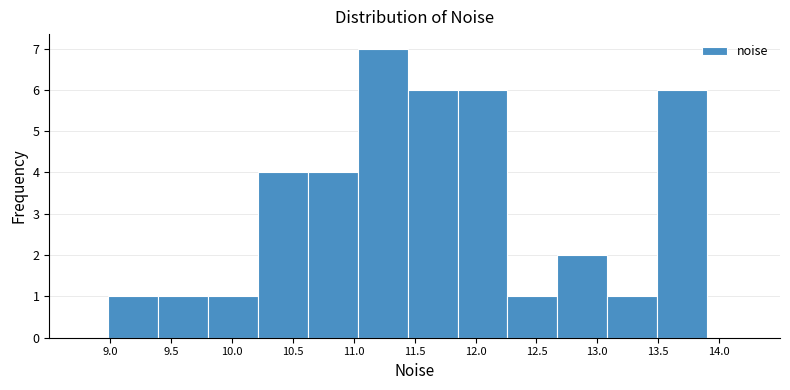

Which range on the x-axis has the tallest bar?

11.05 to 11.45